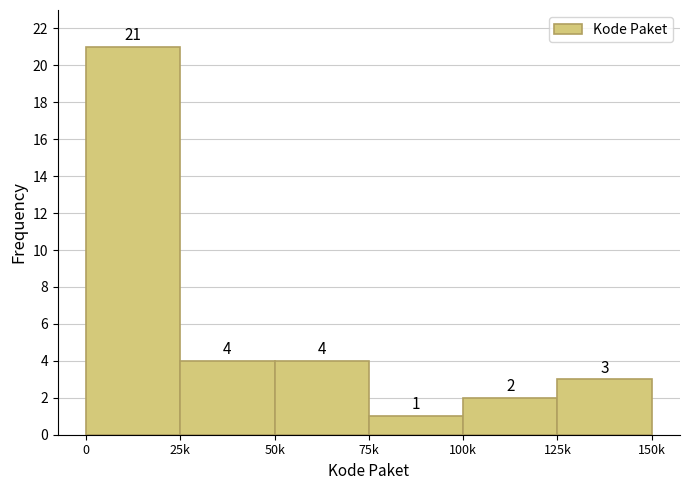

Reading left to right, what are all the values shown in this chart?

0=21	25k=4	50k=4	75k=1	100k=2	125k=3